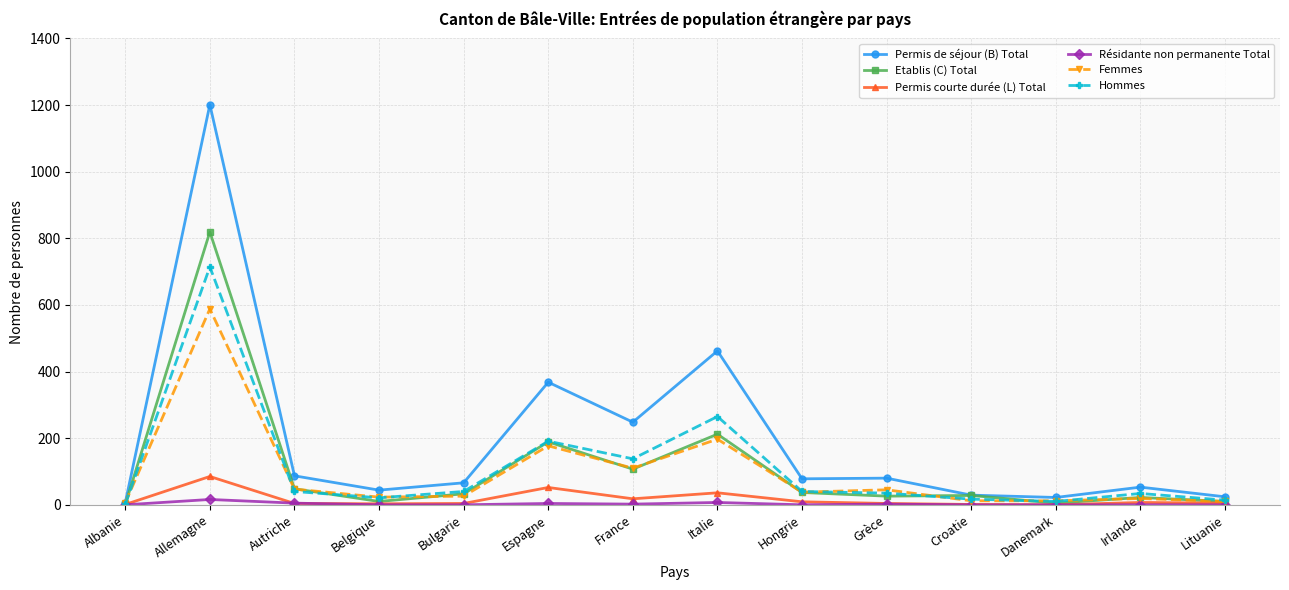

What is the label of the 9th point from the right?

Espagne